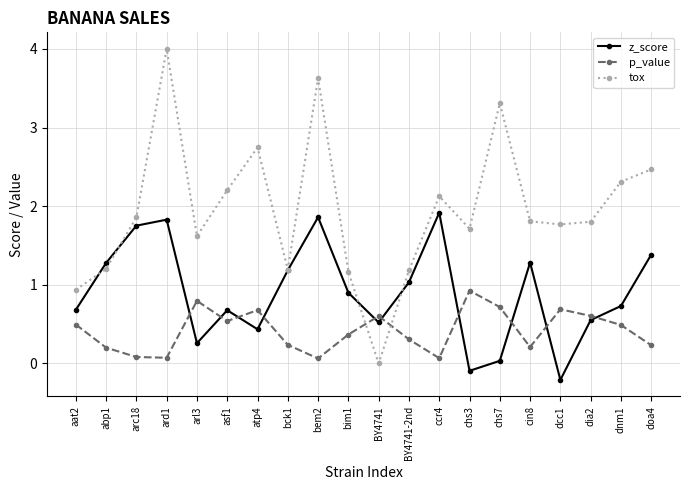

How many times do p_value and tox cross each other?

2